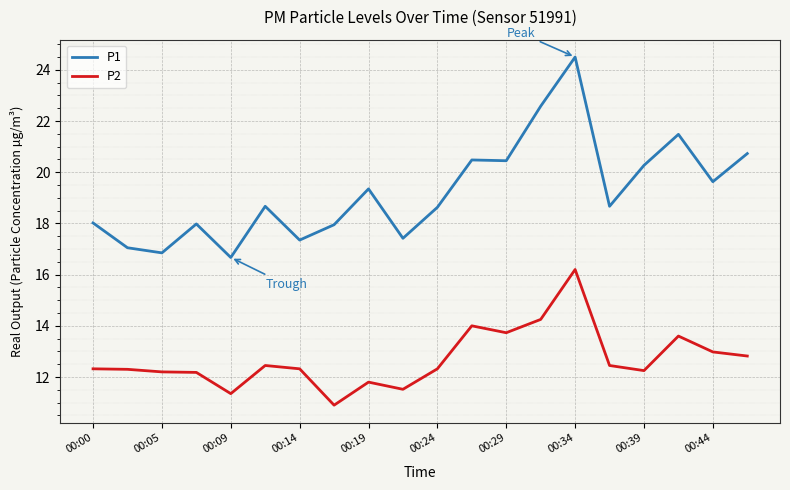

Rank the series by their average value, from lowest to highest.

P2, P1